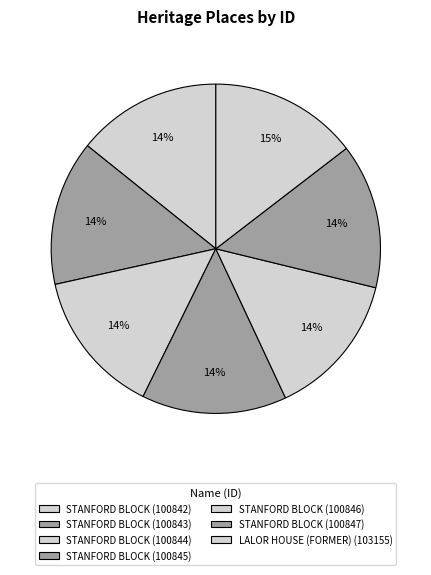

Which category has the biggest portion of the pie?

LALOR HOUSE (FORMER) (103155)